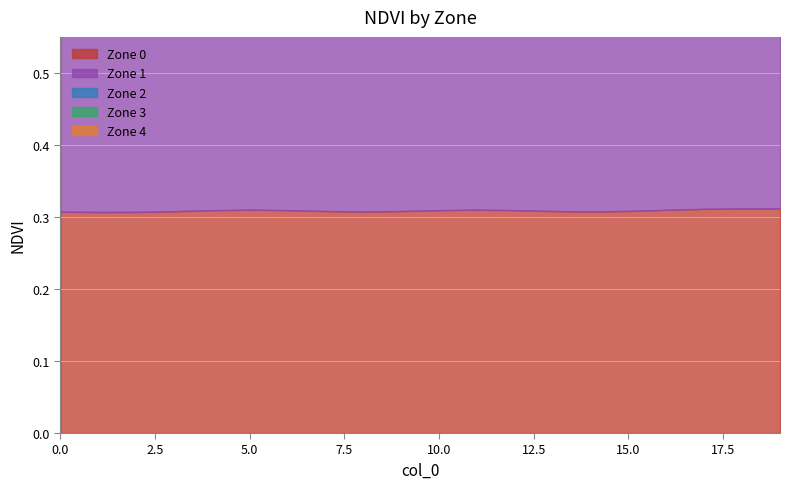

At which category is the sum across all series the highest?

4